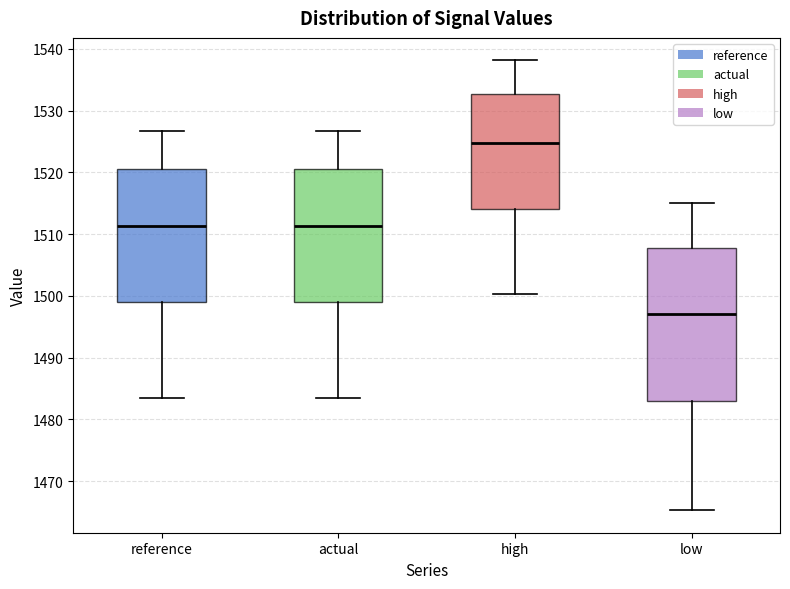

Comparing the boxes themselves (not the whiskers), which one is the tallest?

low